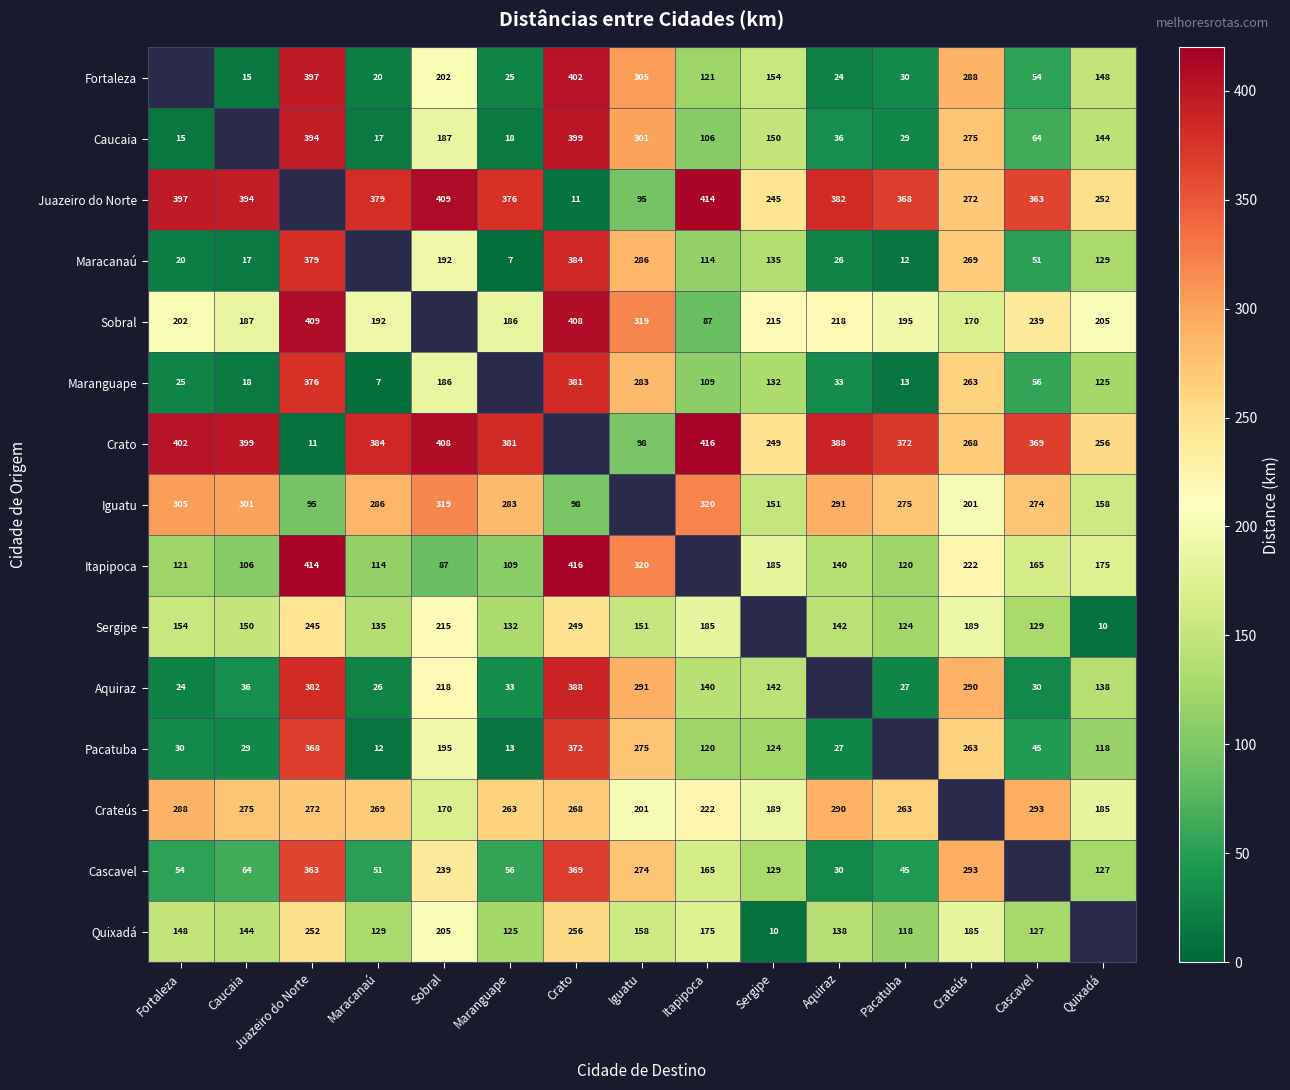

What is the difference between the Crateús values at Sergipe and Juazeiro do Norte?

83